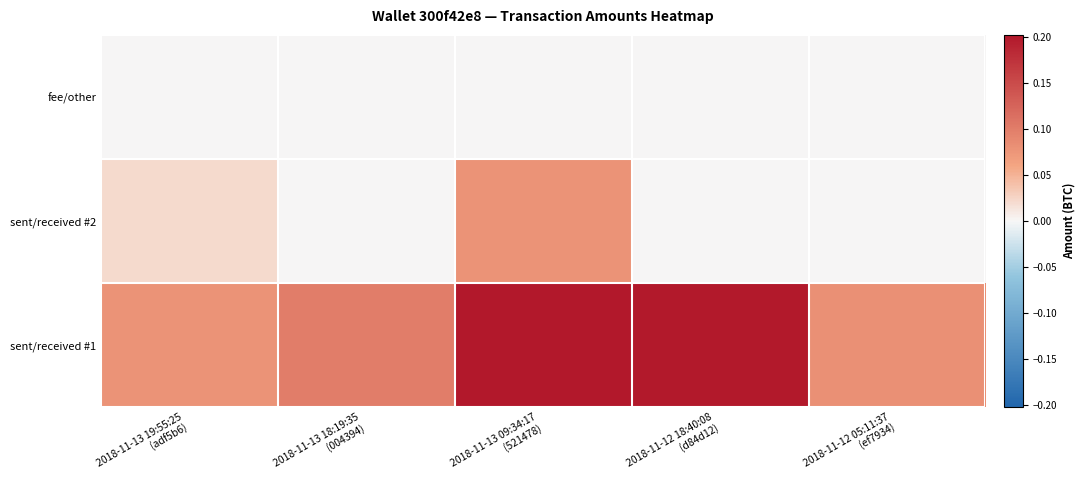

List the series in order of their overall mean, highest first.

sent/received #1, sent/received #2, fee/other